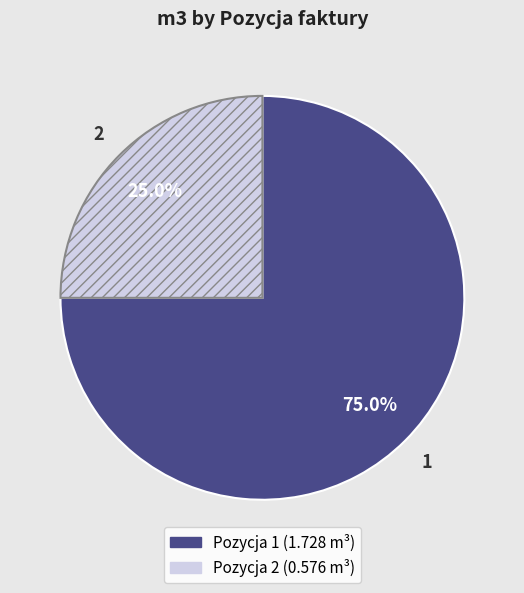

Is there any slice that represents more than half of the pie?

Yes